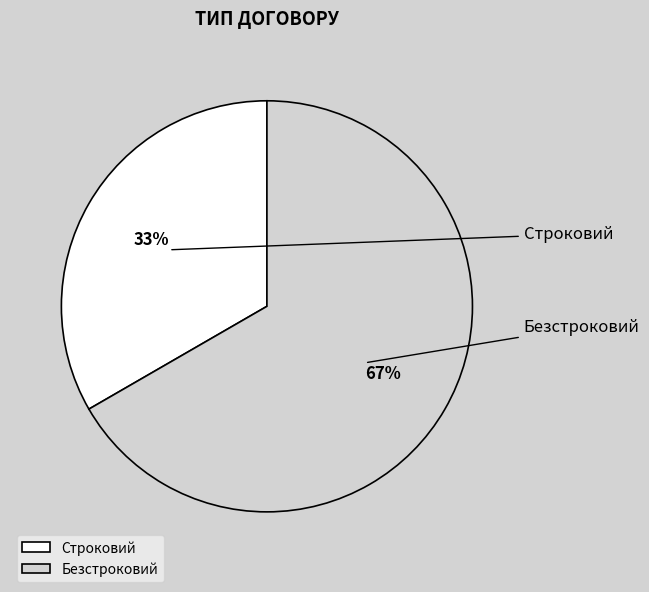

True or false: Безстроковий accounts for 67% of the total.

True